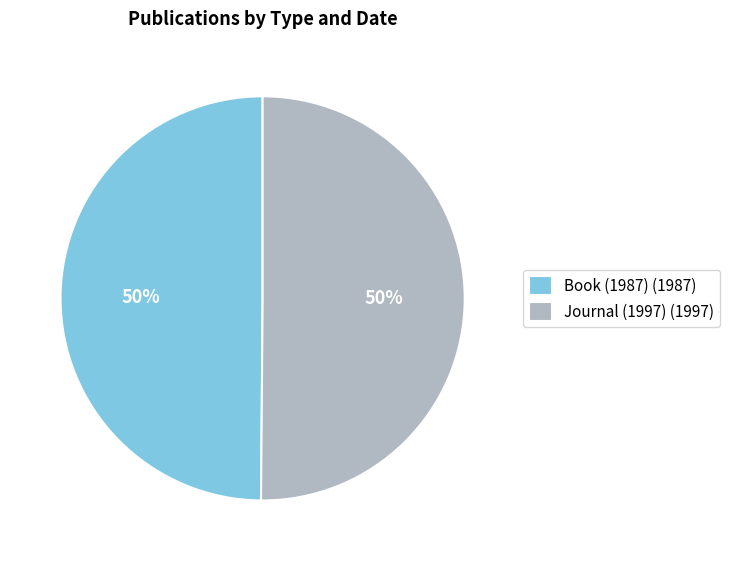

What is the ratio of the value at Book (1987) (1987) to the value at Journal (1997) (1997)?

1.0